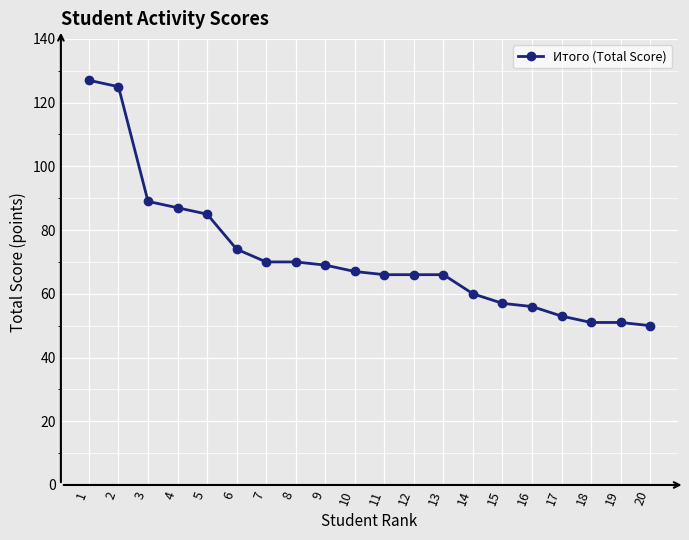

Where does the data first go above 67?

1